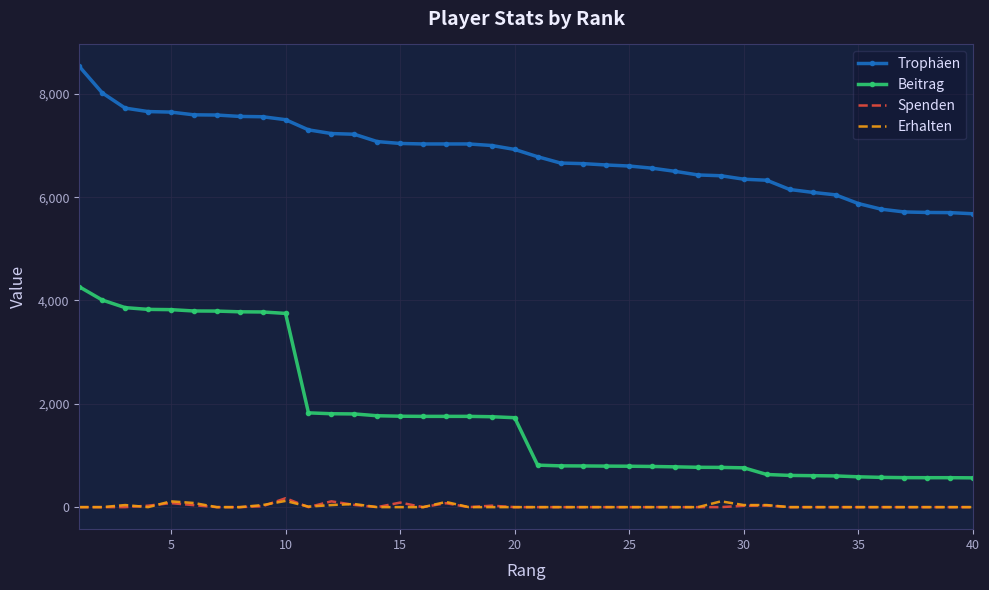

True or false: Beitrag and Erhalten cross at least once.

False